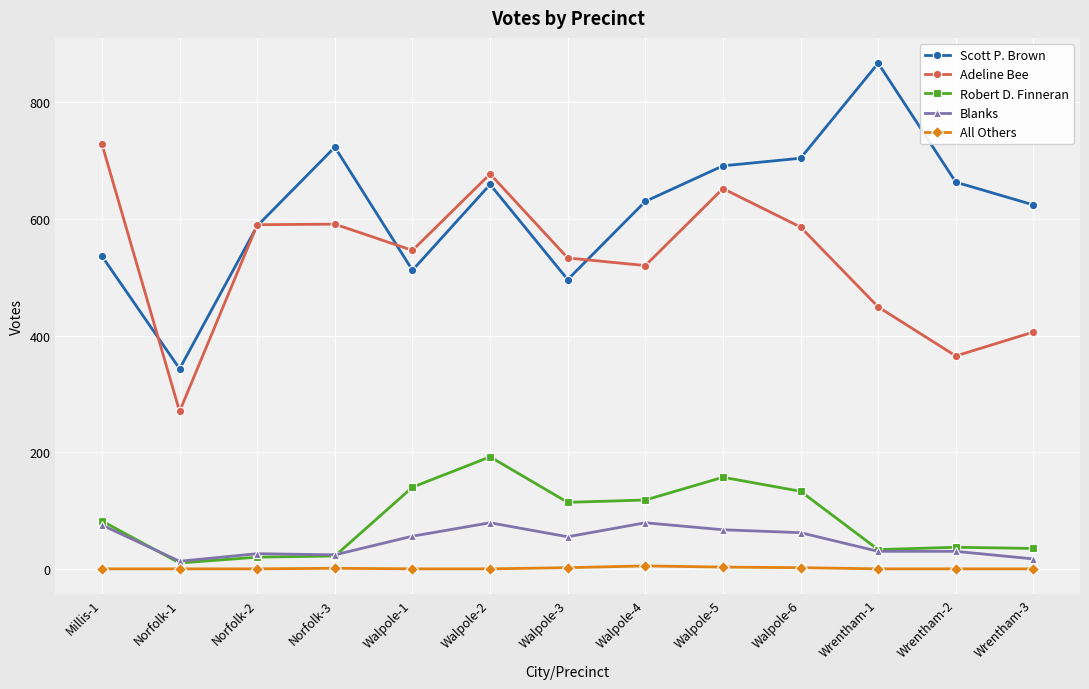

How many values in the Adeline Bee series are below 546?

6